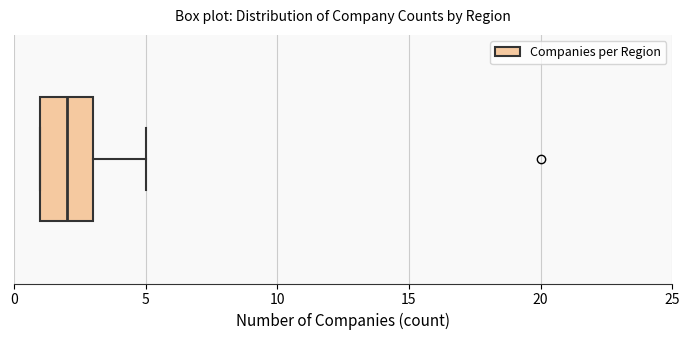

Where does the median line of the box sit on the x-axis? The values are not printed on the chart, so give them approximately, as read against the axis.

2